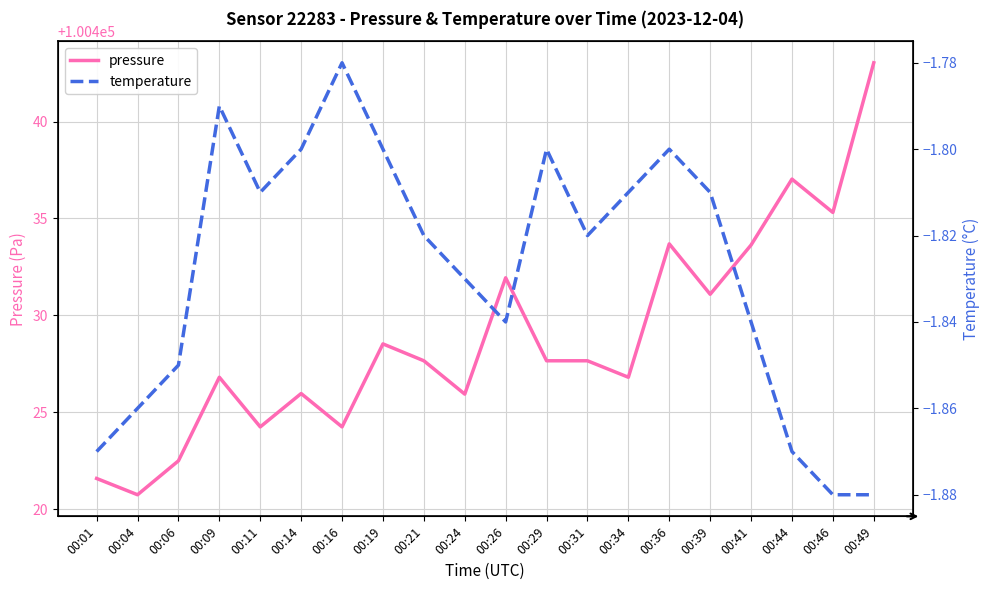

Between 00:11 and 00:14, which is larger?

00:14